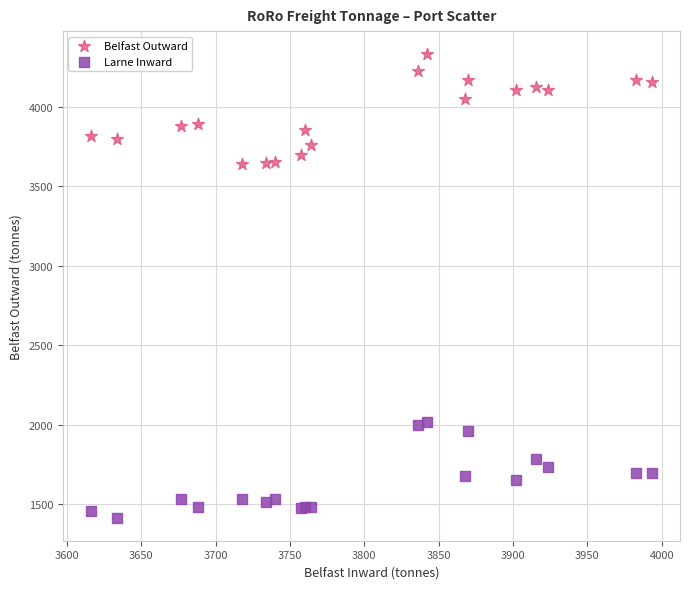

Which series contains the lowest Y value?

Larne Inward